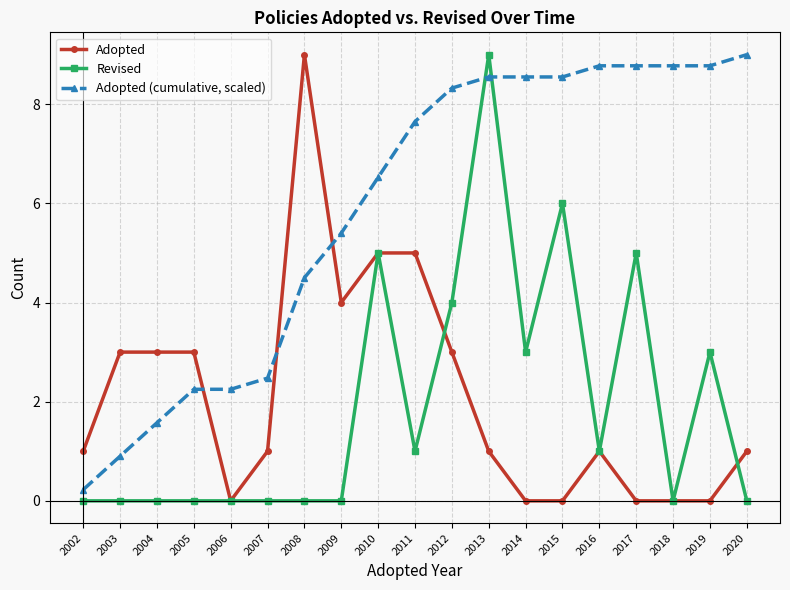

Count the number of data series in this chart.

3